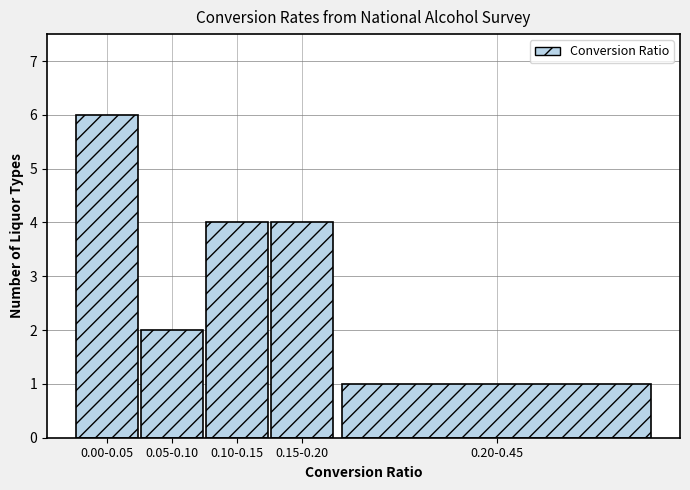

Reading right to left, what are all the values shown in this chart?

0.20-0.45=1	0.15-0.20=4	0.10-0.15=4	0.05-0.10=2	0.00-0.05=6